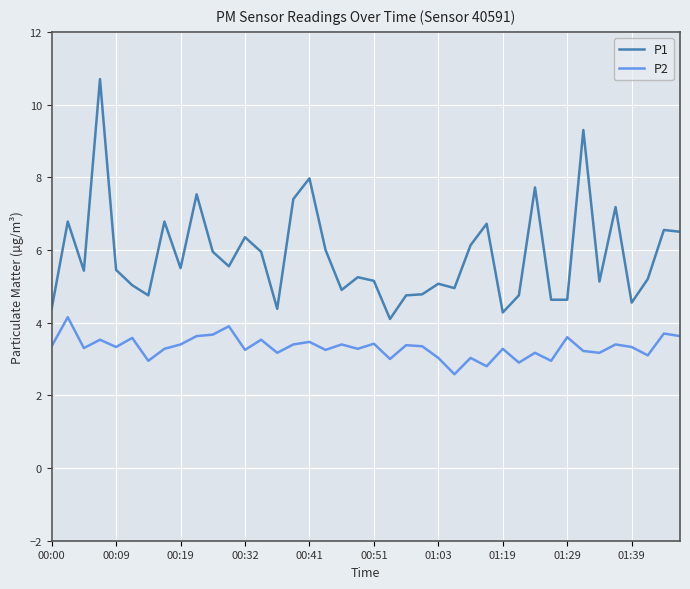

At how many categories does at least one series exceed 9?

2